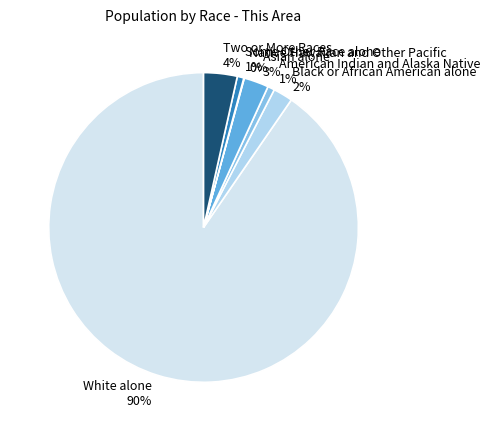

To the nearest percent, what percentage of the pie is Some Other Race alone?

1%